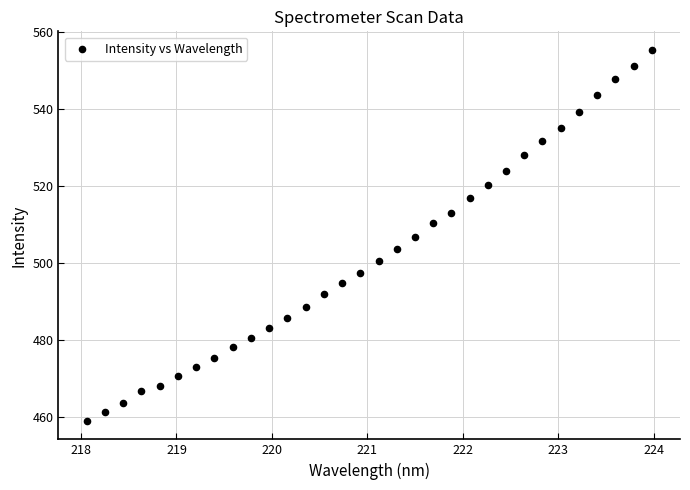

What is the range of X values (max minus min)?

5.9